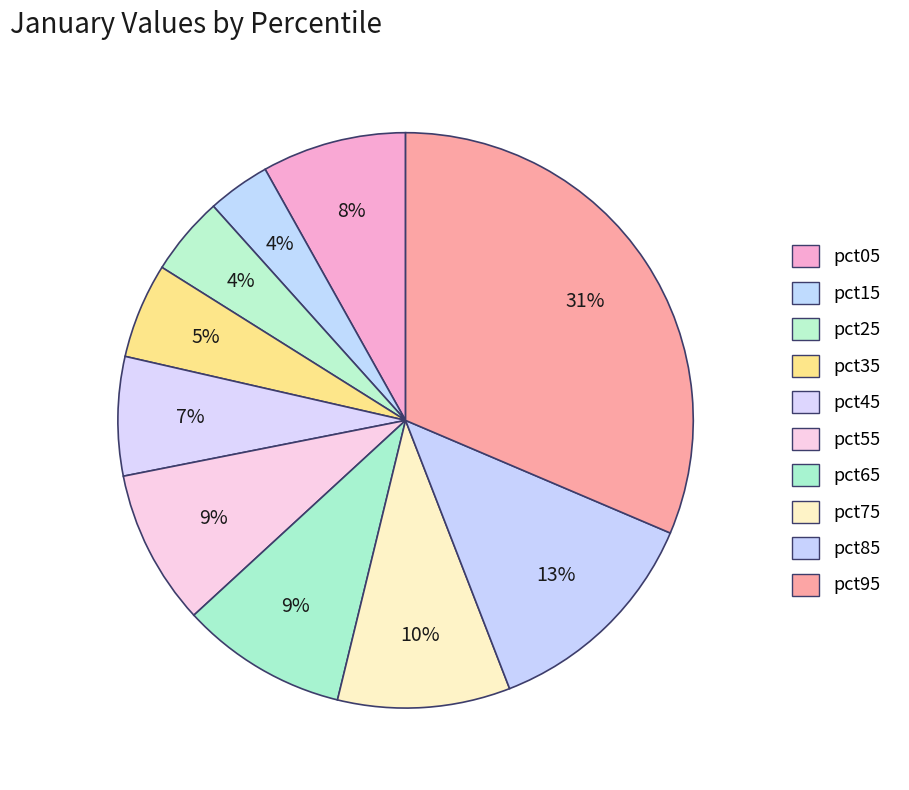

To the nearest percent, what is the average slice percentage?

10%